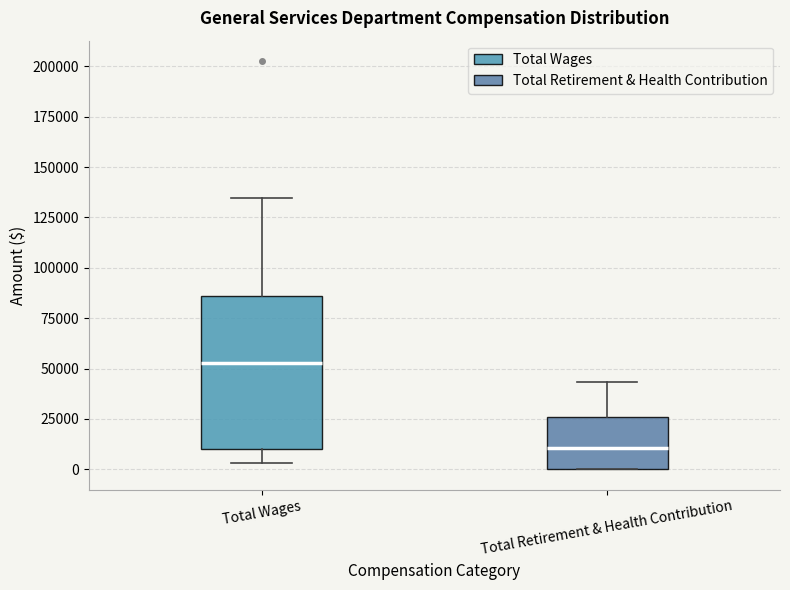

Which box is the tallest, from its lower edge to its upper edge?

Total Wages